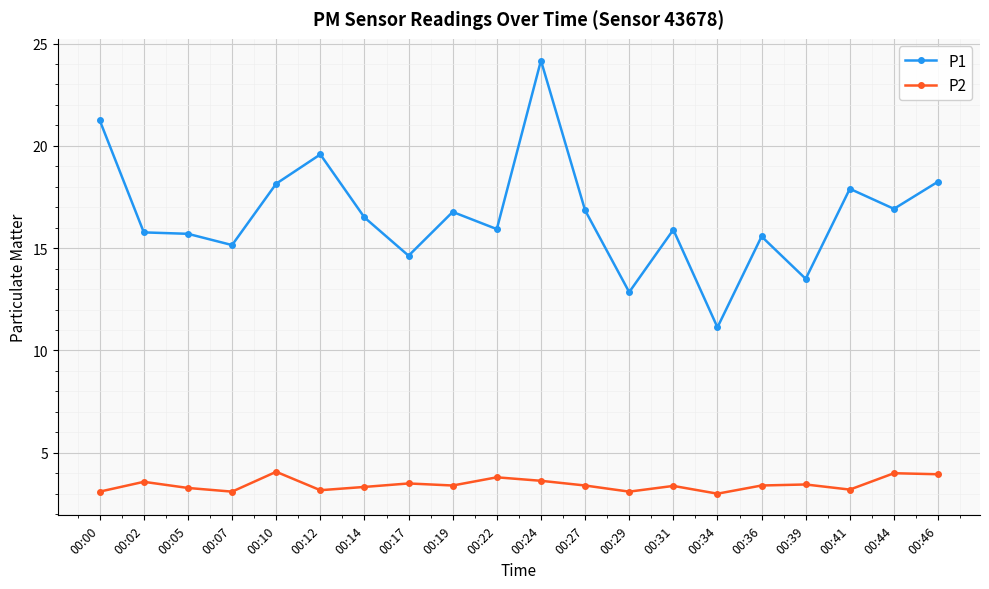

Which category has the highest value across all series?

00:24